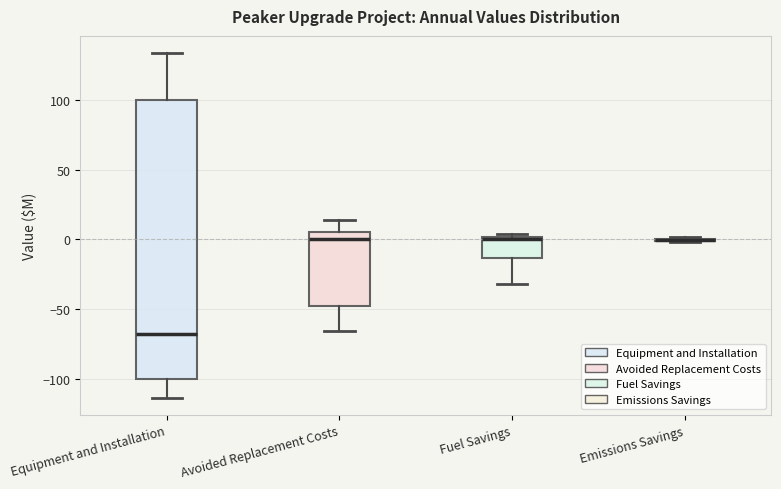

Where is the lower edge of the box for Avoided Replacement Costs on the y-axis? The values are not printed on the chart, so give them approximately, as read against the axis.

-50